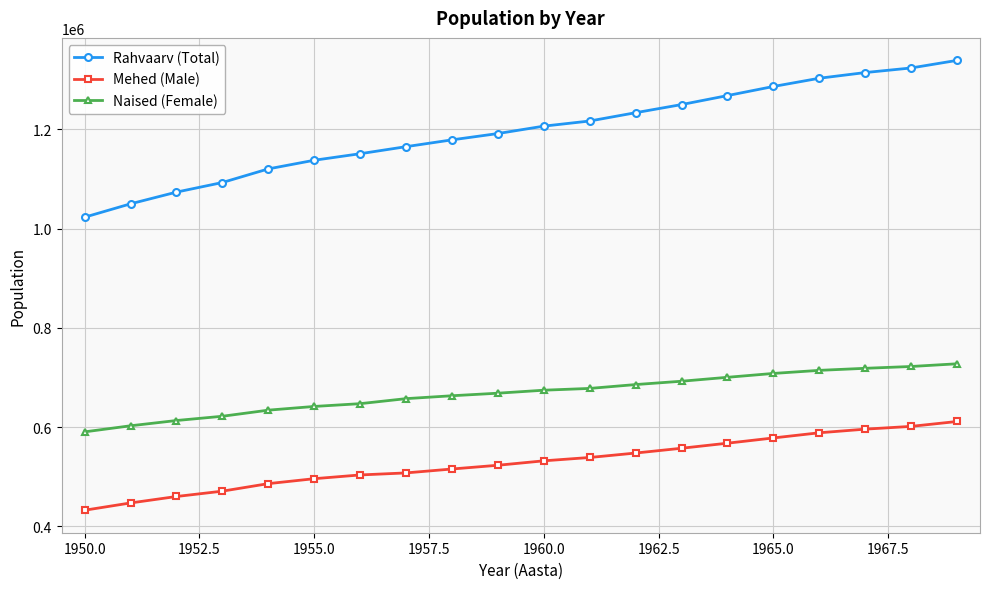

What is the sum of all Rahvaarv (Total) values?

23922848